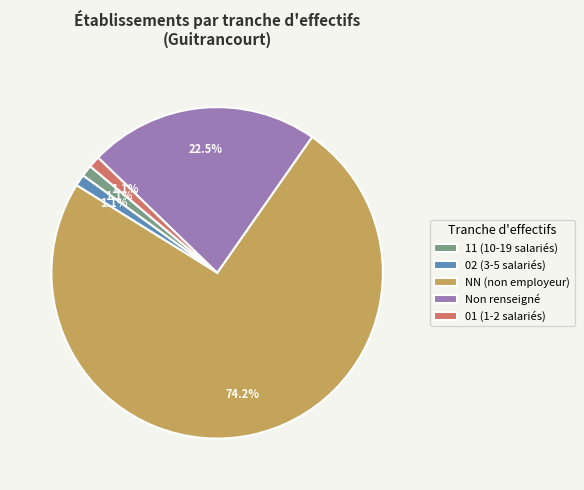

Does 11 (10-19 salariés) represent more than half of the total?

No